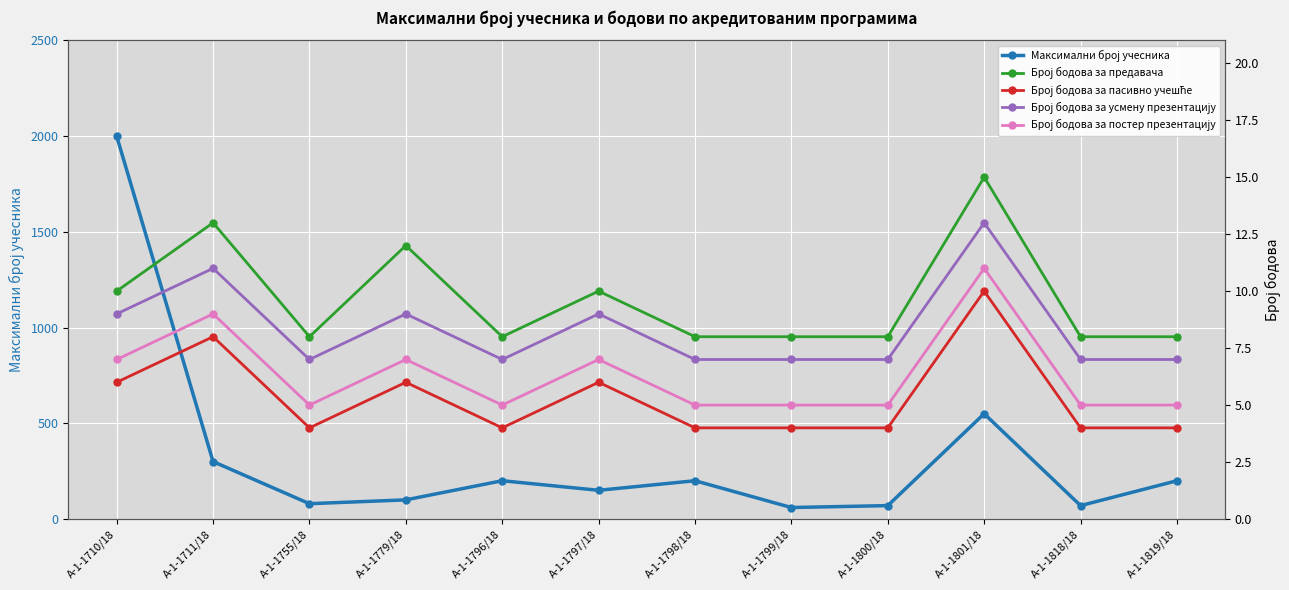

At which label does Број бодова за усмену презентацију reach its minimum?

А-1-1755/18